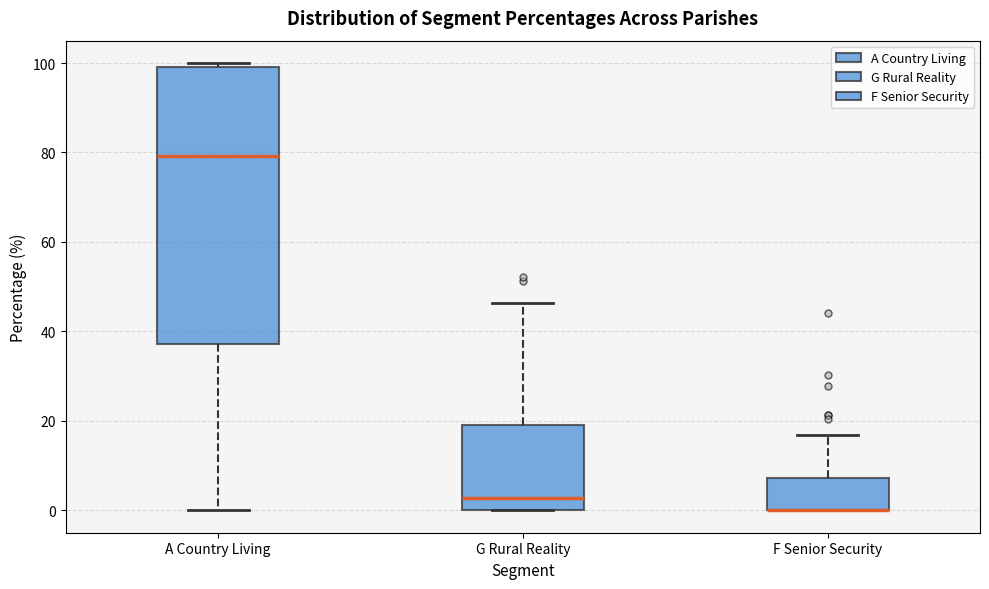

Reading left to right, transcribe this box plot: for each box, give where its median line is, the range the box spans, and where its two whiskers end, as read against the y-axis. The values are not printed on the chart, so give them approximately, as read against the axis.

A Country Living: median 80, box 38 to 100, whiskers 0 to 100 (just above the box's upper edge)
G Rural Reality: median 2, box 0 to 18, whiskers 0 to 46
F Senior Security: median 0 (drawn on the box's lower edge), box 0 to 8, whiskers 0 to 16